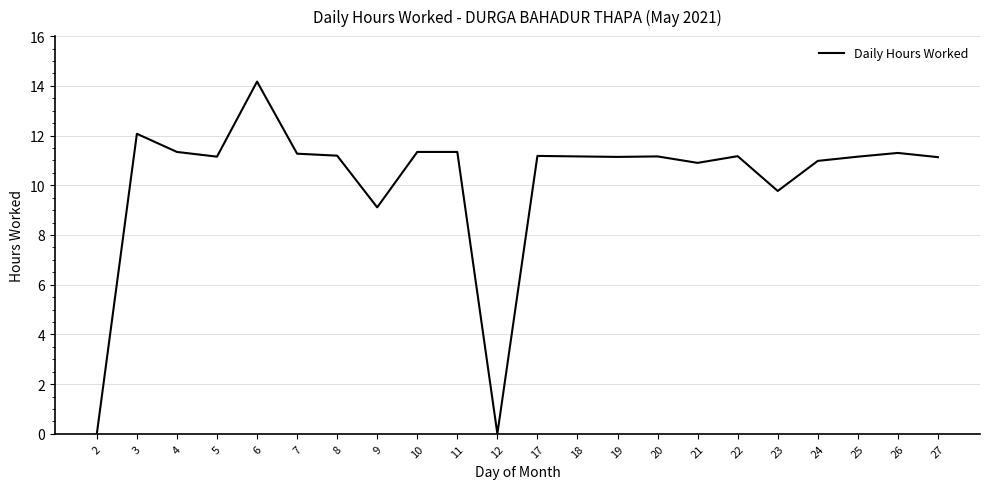

At which label does the data first exceed 11?

3